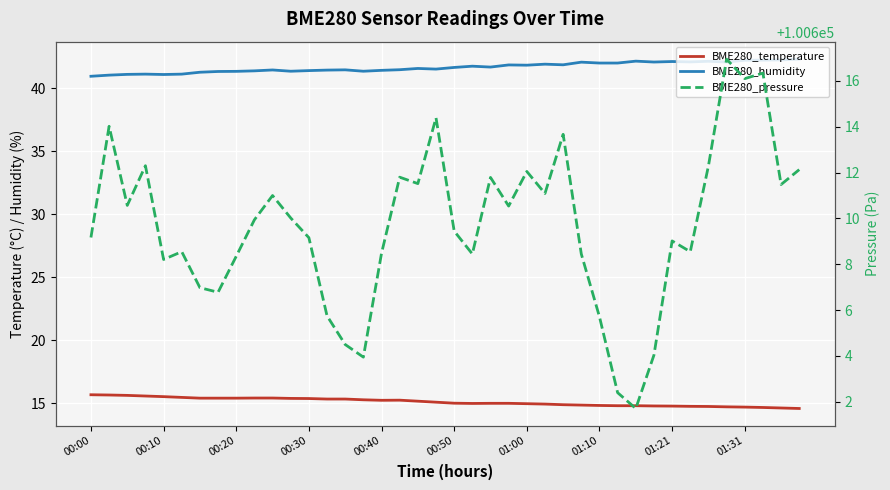

At which label does BME280_humidity first exceed 41?

00:10